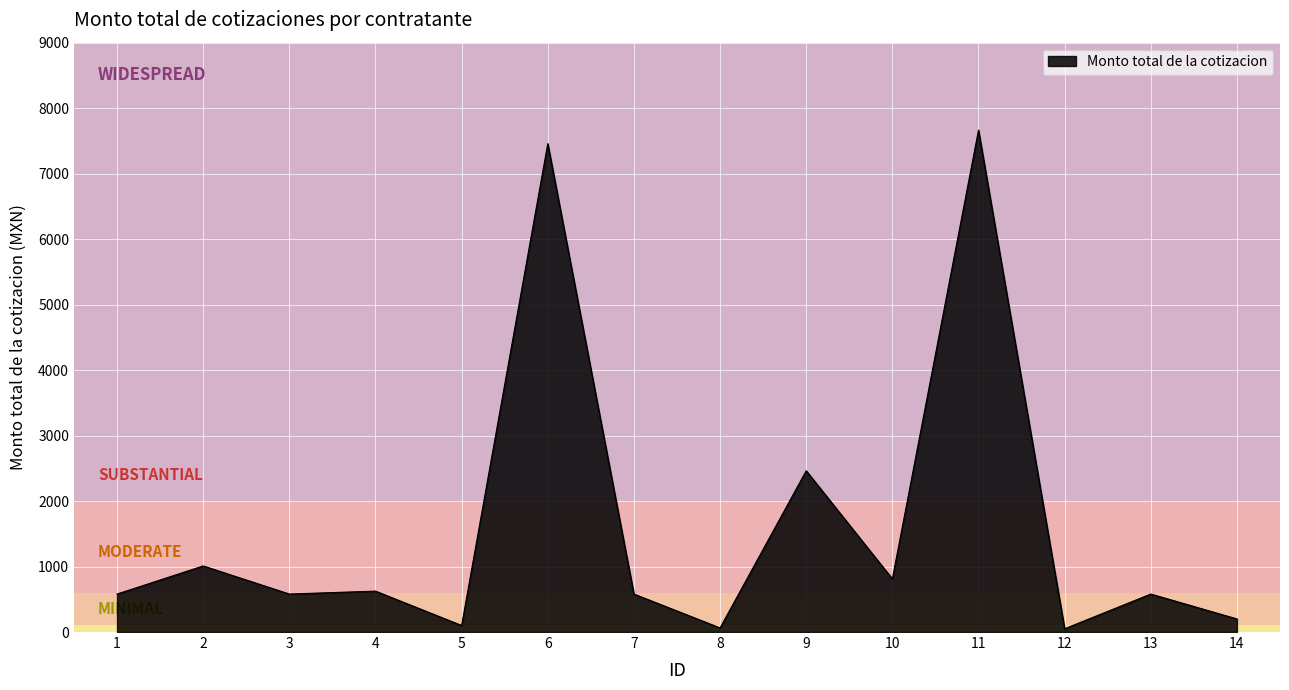

What is the change in value from 1 to 9?

+1882.5